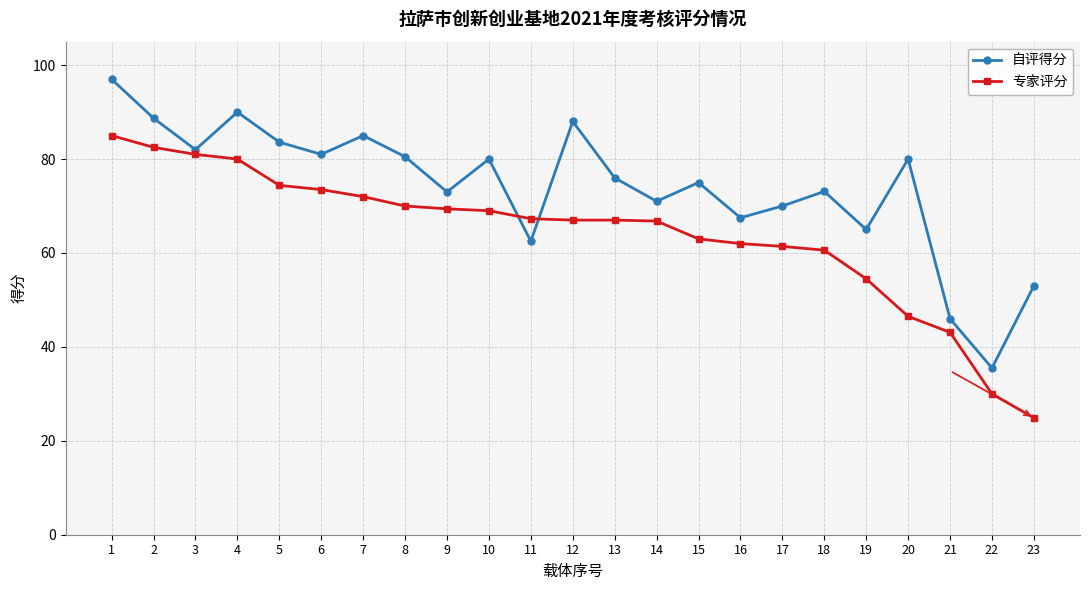

After their last crossing, which series has the higher values: 专家评分 or 自评得分?

自评得分